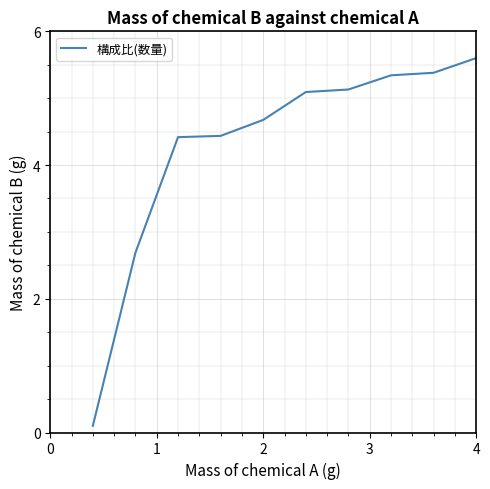

Count the number of data series in this chart.

1